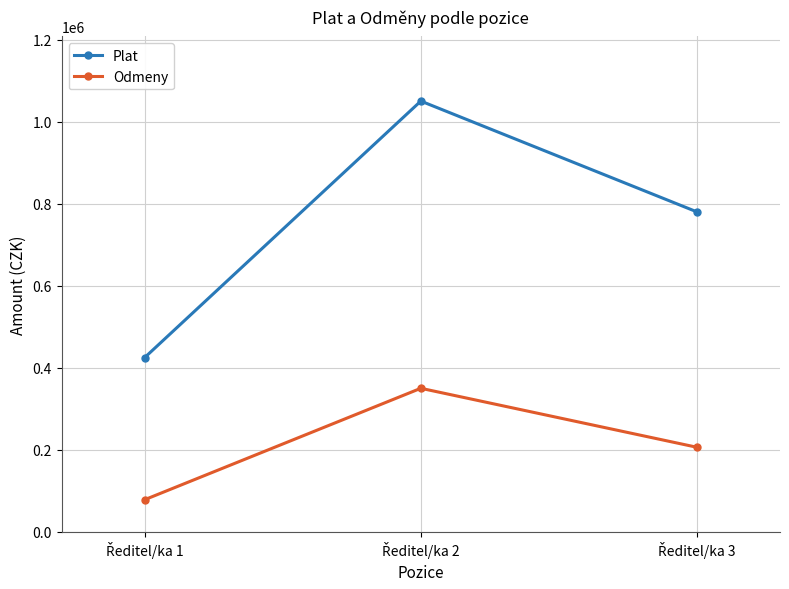

How many values in the Plat series are below 780308?

1